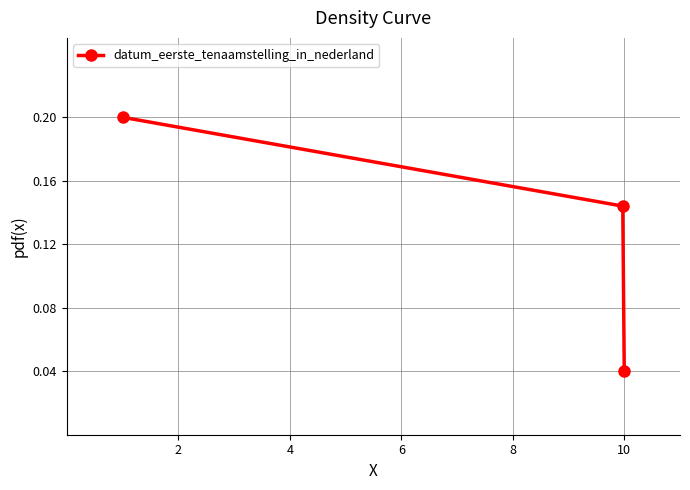

Is this an area chart (filled region under the line)?

No